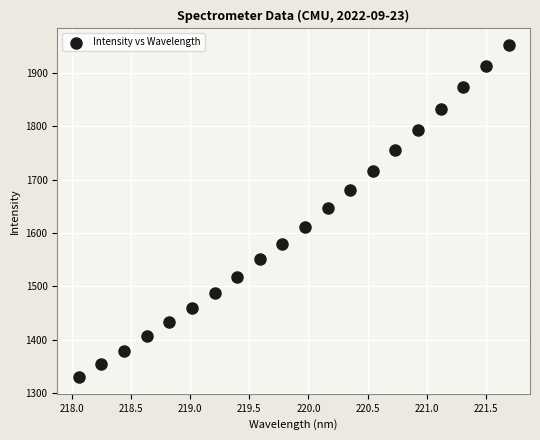

What is the range of X values (max minus min)?

3.6